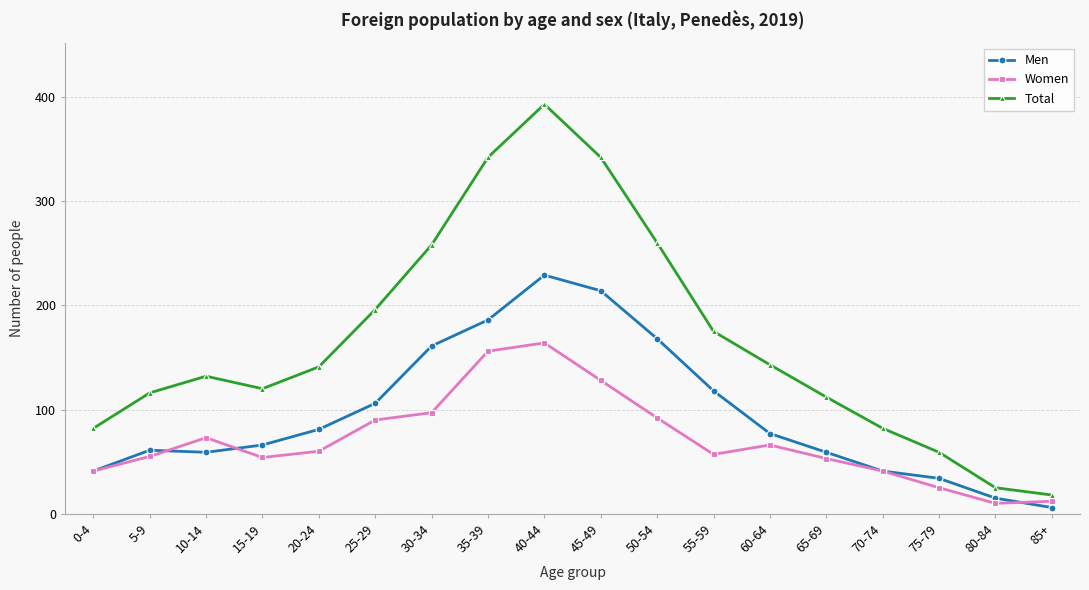

True or false: Women has more than 0 interior local peaks.

True